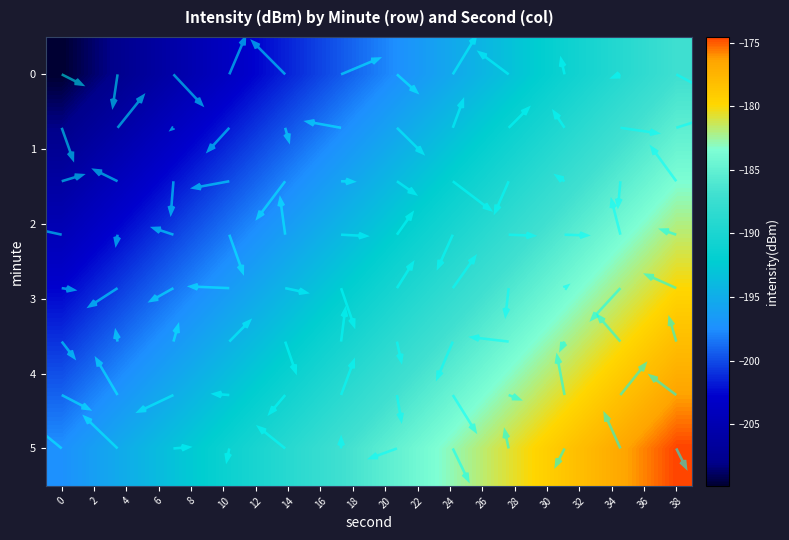

The value of 1 at 26 is -191.7. True or false?

True